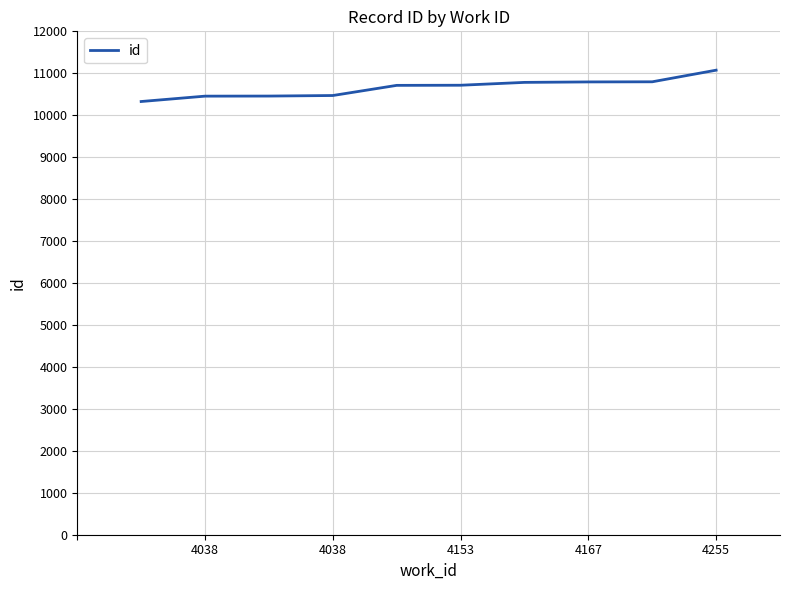

How many distinct data groups are displayed?

1